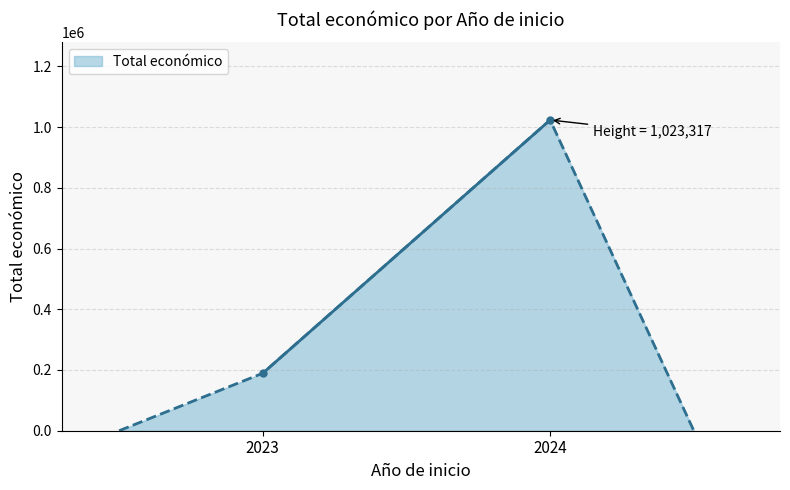

What is the greatest value displayed?

1023317